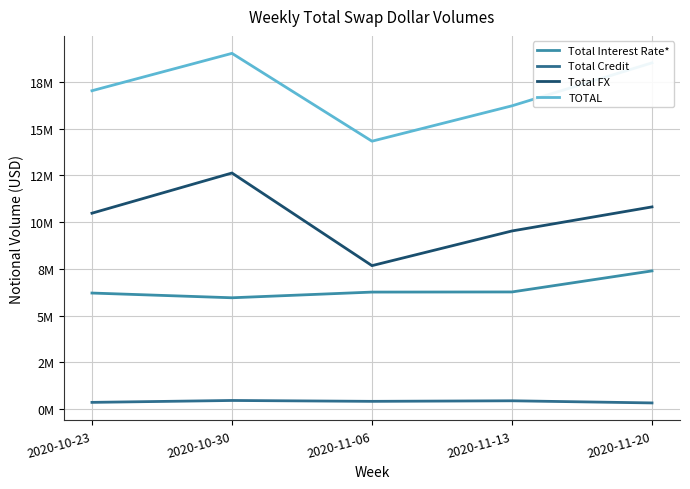

At how many categories does at least one series exceed 8969574?

5